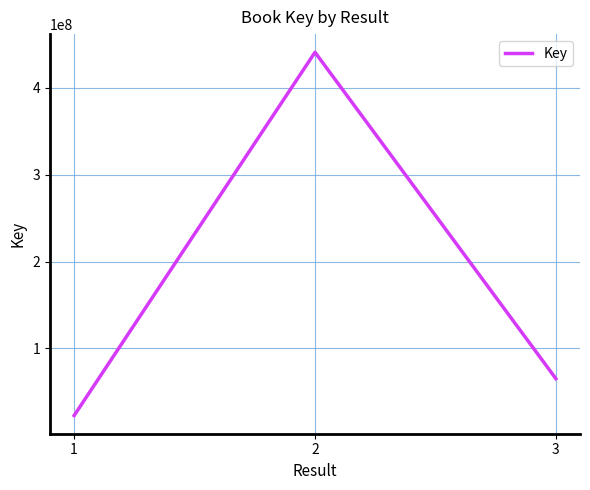

Which category has the highest value across all series?

2